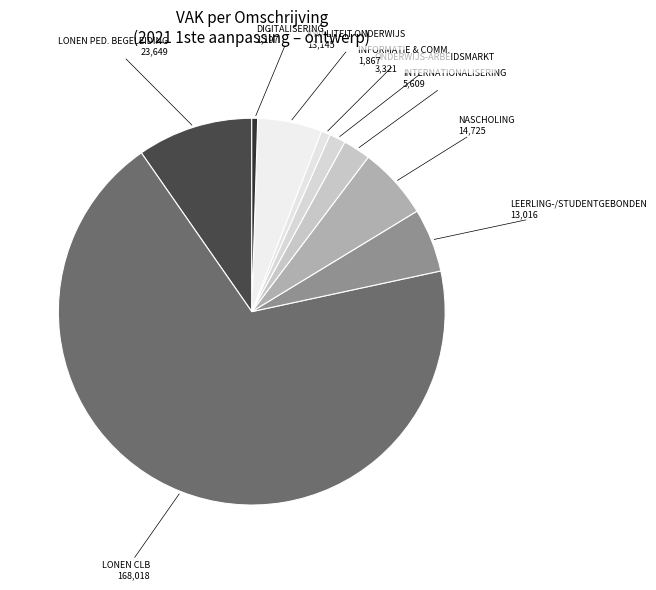

Approximately how many times larger is the value at NASCHOLING compared to INFORMATIE & COMM.?

7.9